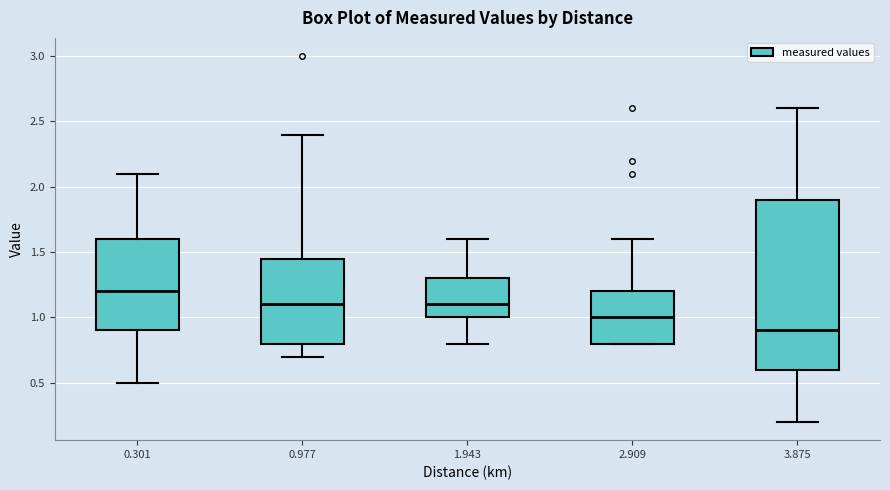

Reading left to right, read every box against the y-axis: the position of its median line, the range the box covers, and the ends of its whiskers. The values are not printed on the chart, so give them approximately, as read against the axis.

0.301: median 1.20, box 0.90 to 1.60, whiskers 0.50 to 2.10
0.977: median 1.10, box 0.80 to 1.45, whiskers 0.70 to 2.40
1.943: median 1.10, box 1.00 to 1.30, whiskers 0.80 to 1.60
2.909: median 1.00, box 0.80 to 1.20, whiskers 0.80 to 1.60
3.875: median 0.90, box 0.60 to 1.90, whiskers 0.20 to 2.60